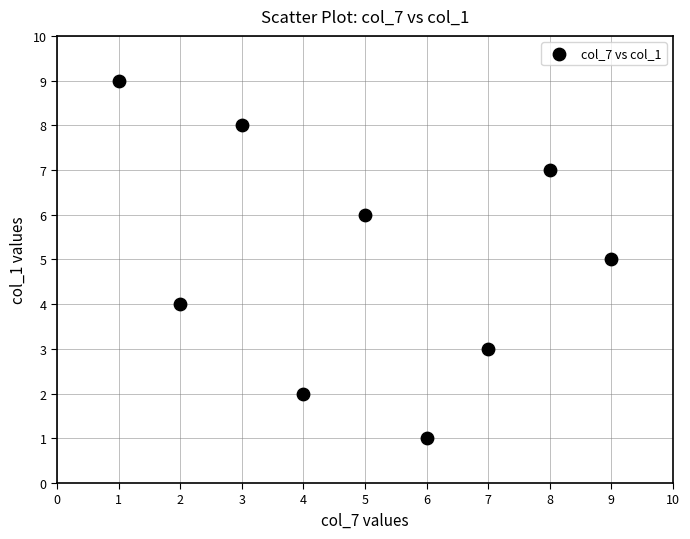

What is the average X value?

5